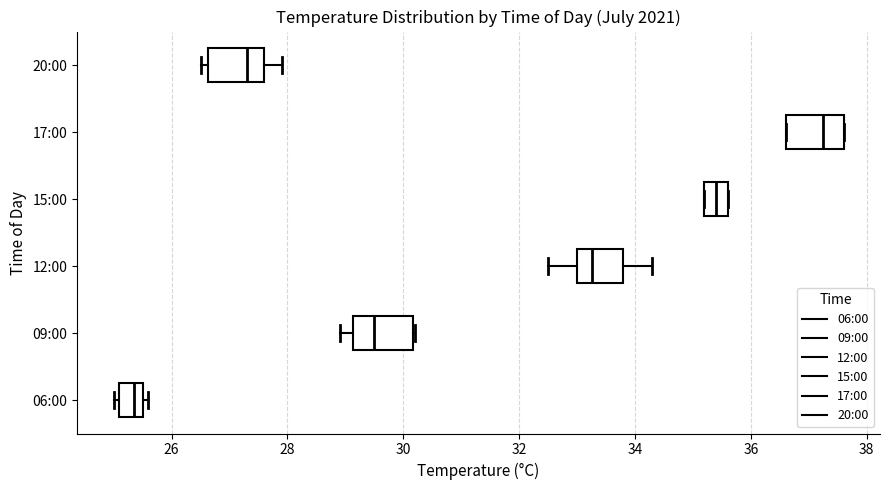

Which box has the furthest to the right median line?

17:00